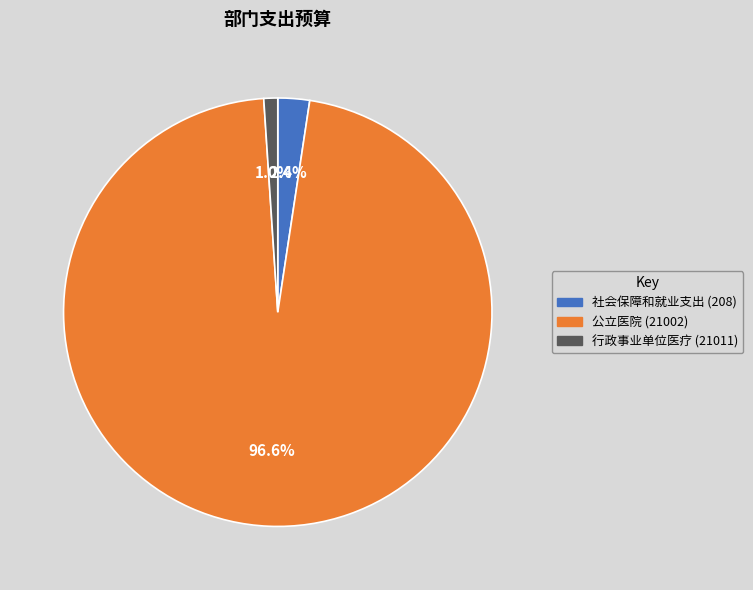

To the nearest percent, what is the difference between the largest and smallest slice percentages?

96%